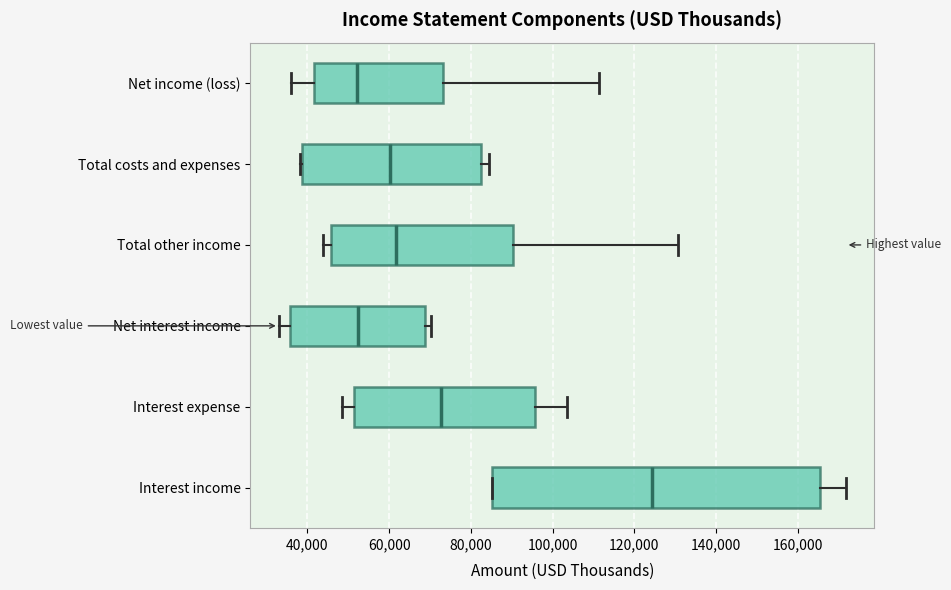

Where does the median line of the box for Net income (loss) sit on the x-axis? The values are not printed on the chart, so give them approximately, as read against the axis.

52000